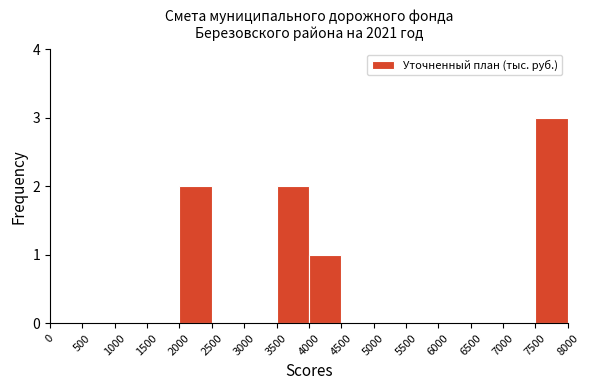

Reading left to right, transcribe this chart: for each bar, give the range it covers on the x-axis and its height. The values are not printed on the chart, so give them approximately, as read against the axis.

0 to 500: 0
500 to 1000: 0
1000 to 1500: 0
1500 to 2000: 0
2000 to 2500: 2
2500 to 3000: 0
3000 to 3500: 0
3500 to 4000: 2
4000 to 4500: 1
4500 to 5000: 0
5000 to 5500: 0
5500 to 6000: 0
6000 to 6500: 0
6500 to 7000: 0
7000 to 7500: 0
7500 to 8000: 3